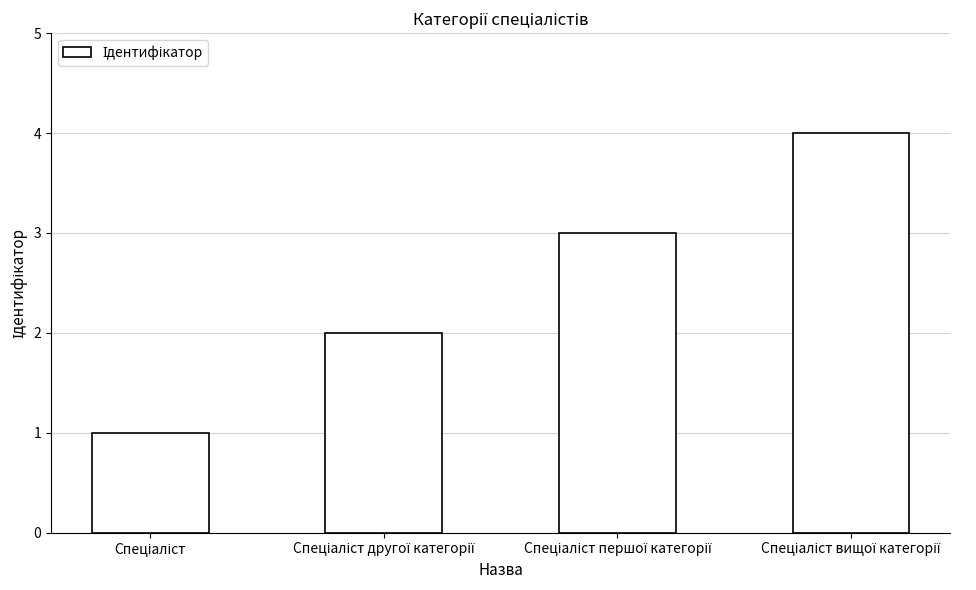

What is the difference between the maximum and minimum values?

3